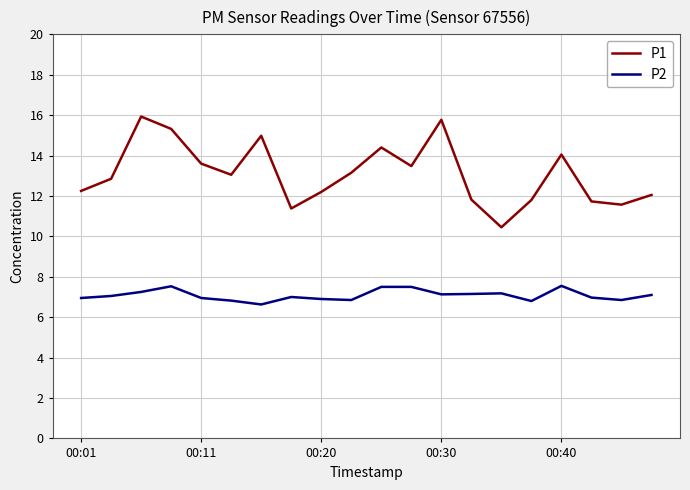

Which series has the largest total across all categories?

P1